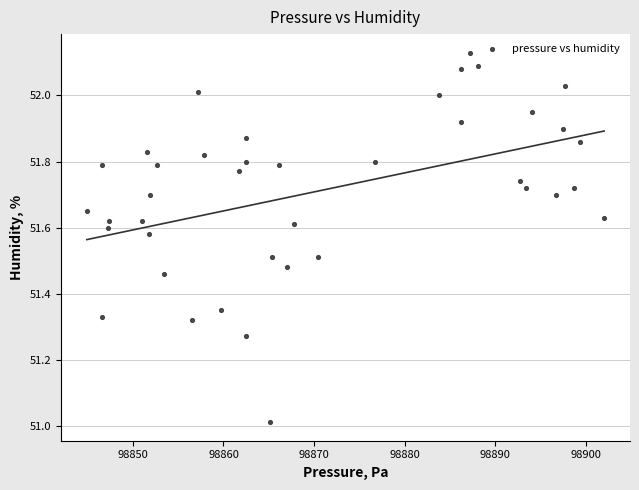

What is the range of Y values (max minus min)?

1.1